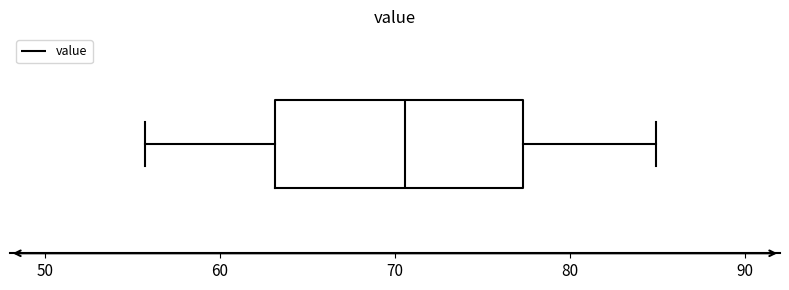

Where does the right whisker of the box end on the x-axis? The values are not printed on the chart, so give them approximately, as read against the axis.

85